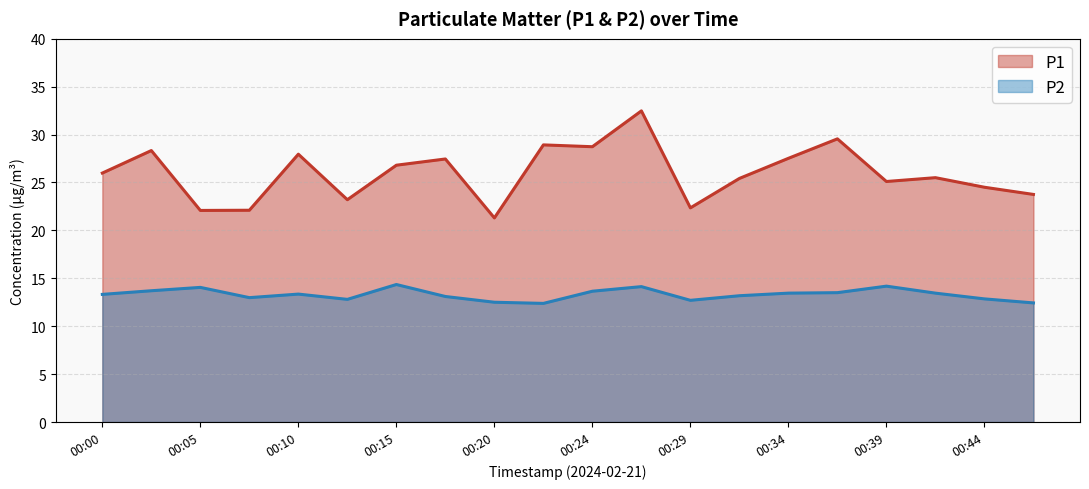

What is the lowest value of the P1 series?

21.3